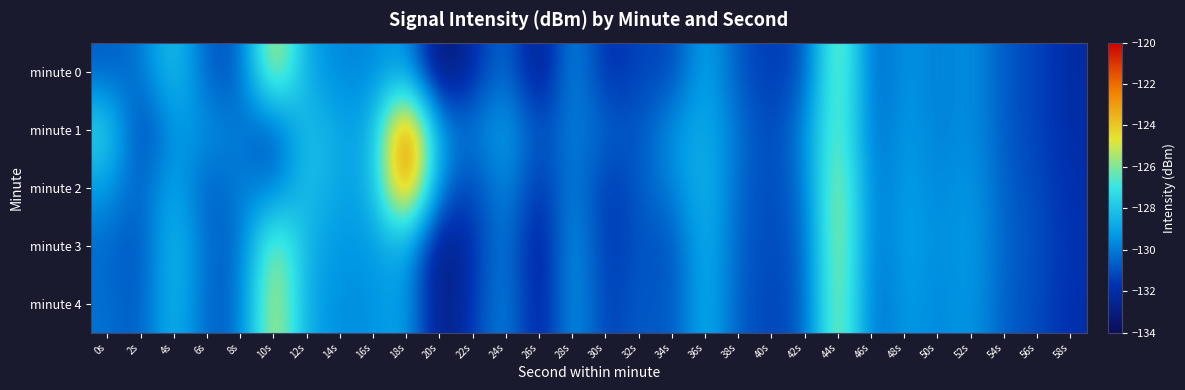

Rank the series by their maximum value, from highest to lowest.

minute 1, minute 2, minute 0, minute 4, minute 3